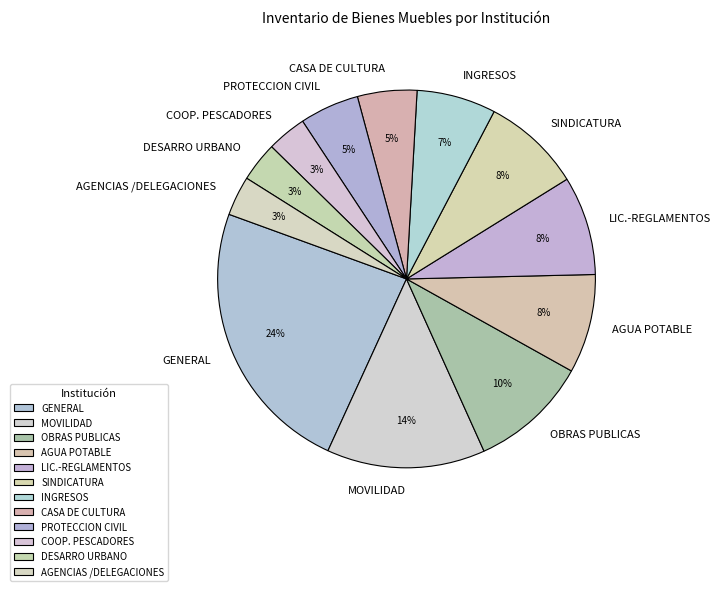

How many slices are in this pie chart?

12